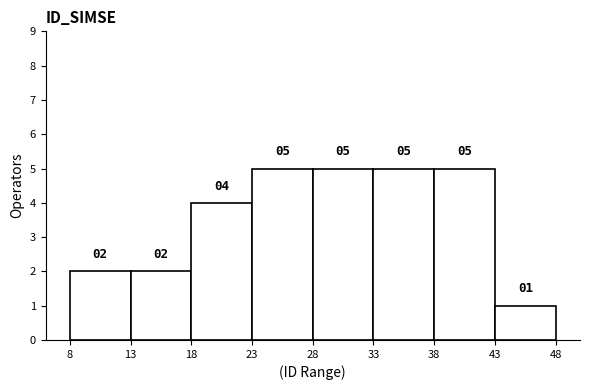

What is the height of the bar covering 23 to 28 on the x-axis?

5